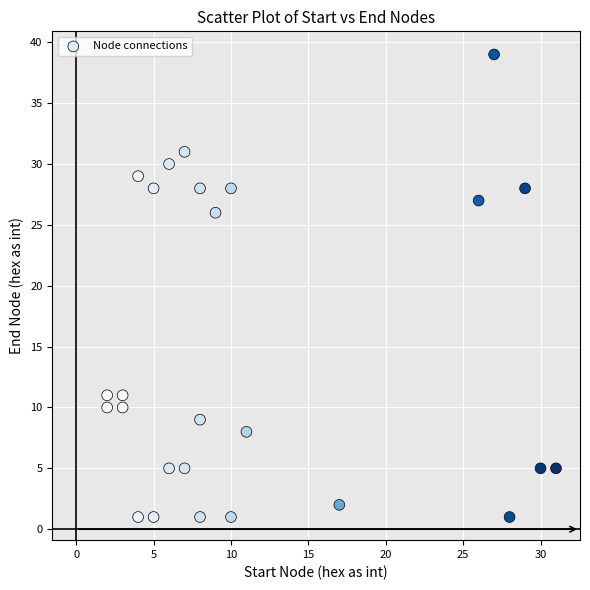

What is the range of X values (max minus min)?

29